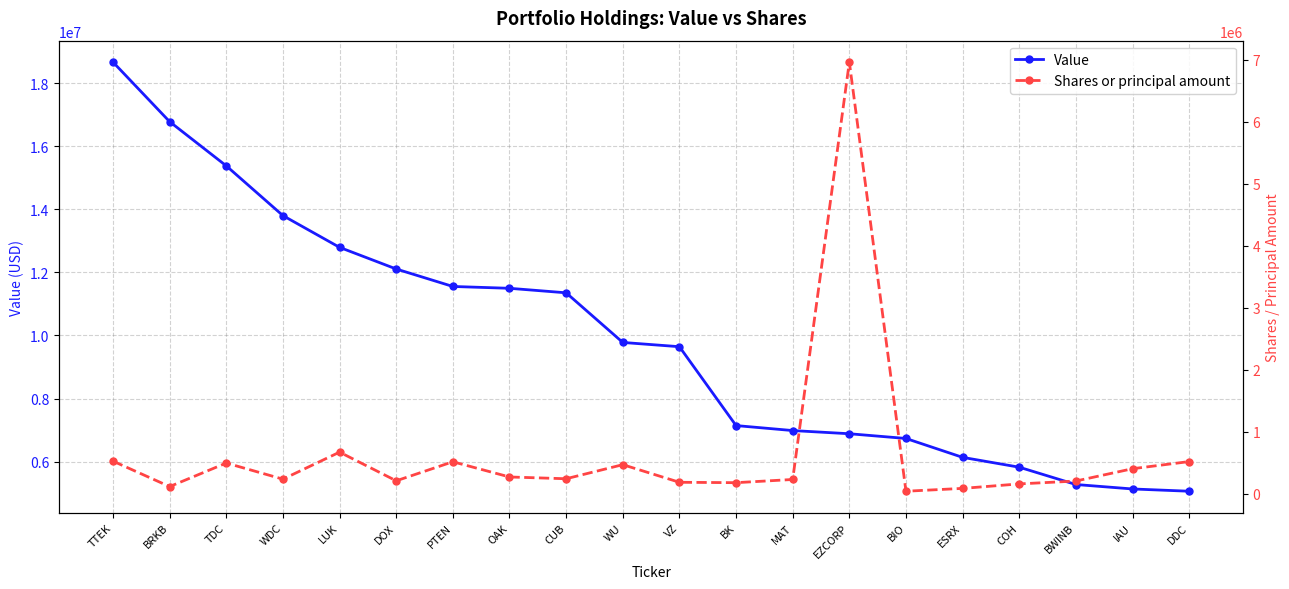

What value does the Value series have at MAT?

6984000